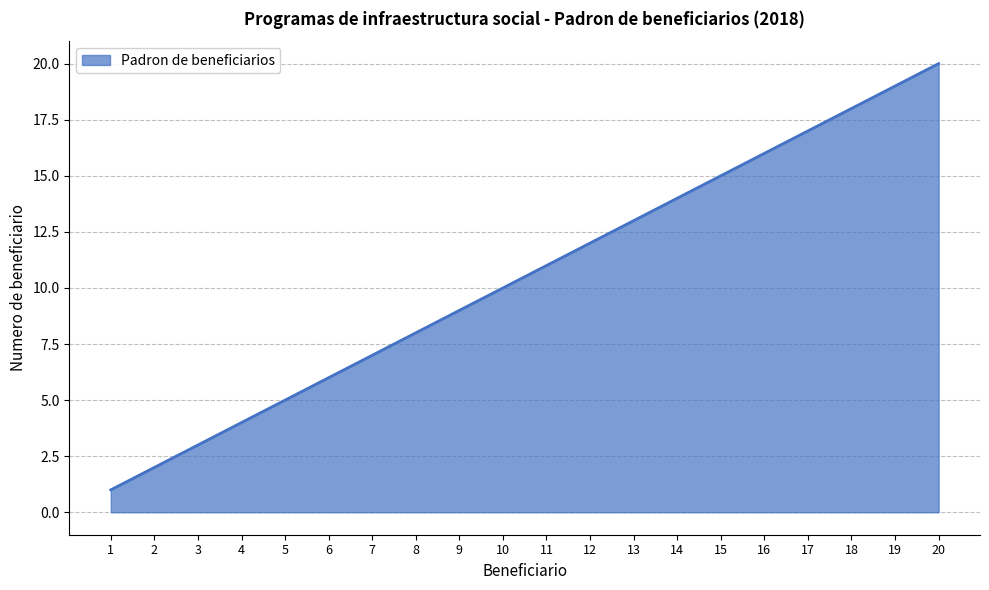

True or false: there are more than 0 points higher than both neighbors.

False